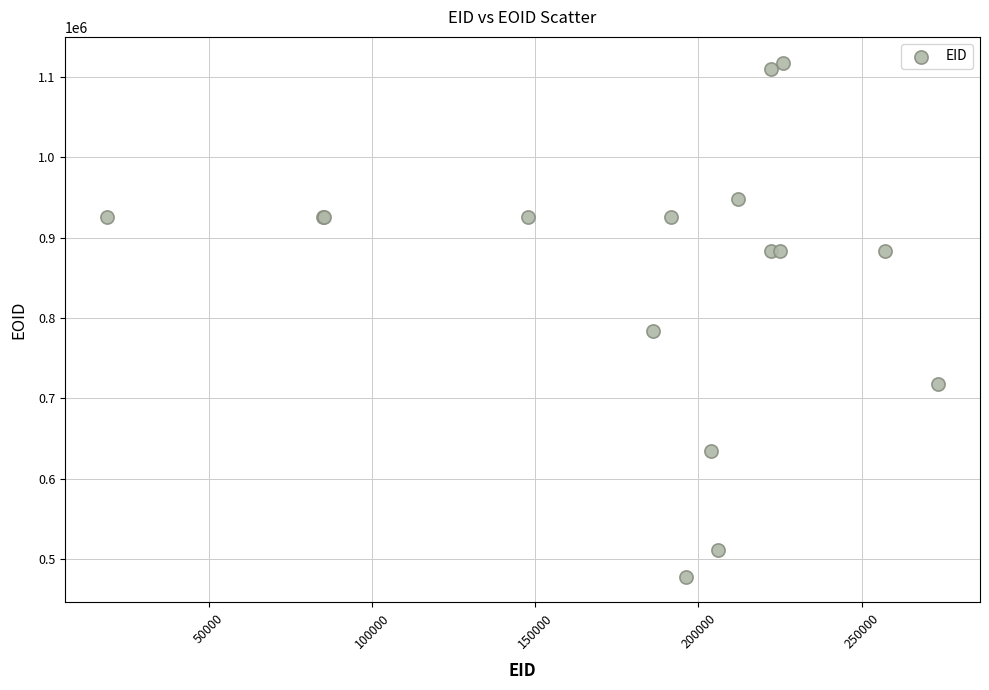

What Y value in the scatter plot is closest to 798155?

783355